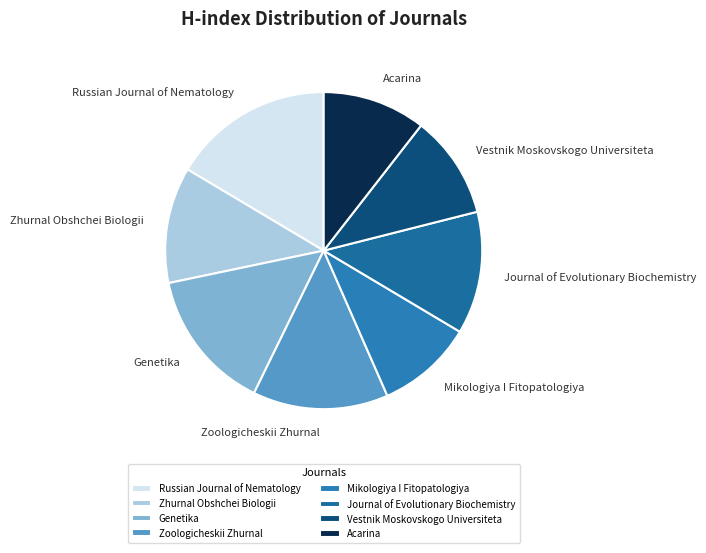

Between Russian Journal of Nematology and Genetika, which is larger?

Russian Journal of Nematology